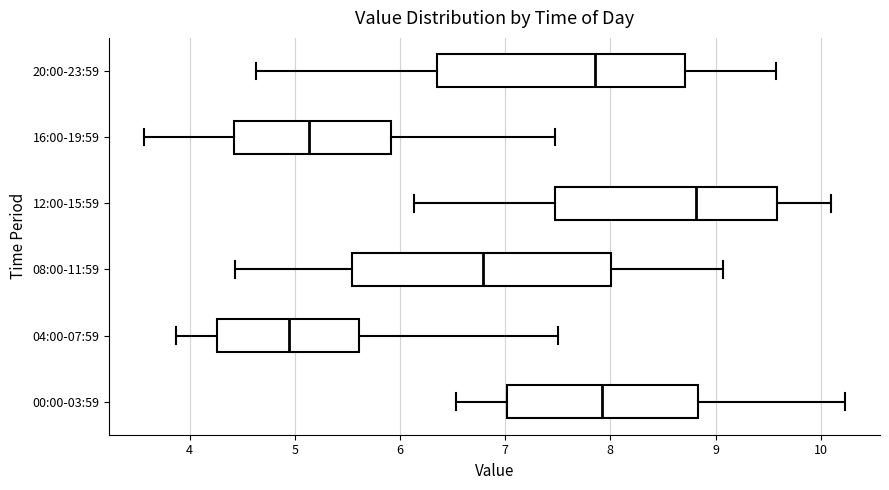

Where does the right whisker of the box for 04:00-07:59 end on the x-axis? The values are not printed on the chart, so give them approximately, as read against the axis.

7.5